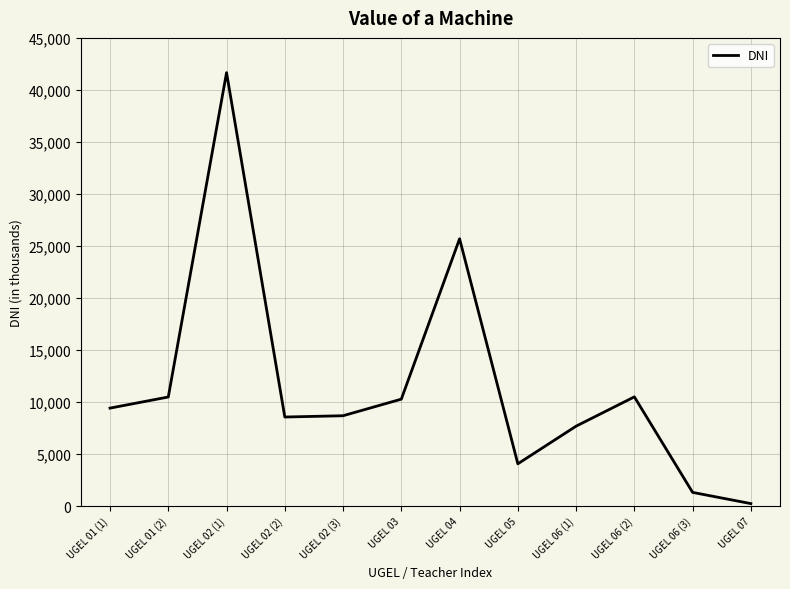

How many lines are shown in the chart?

1